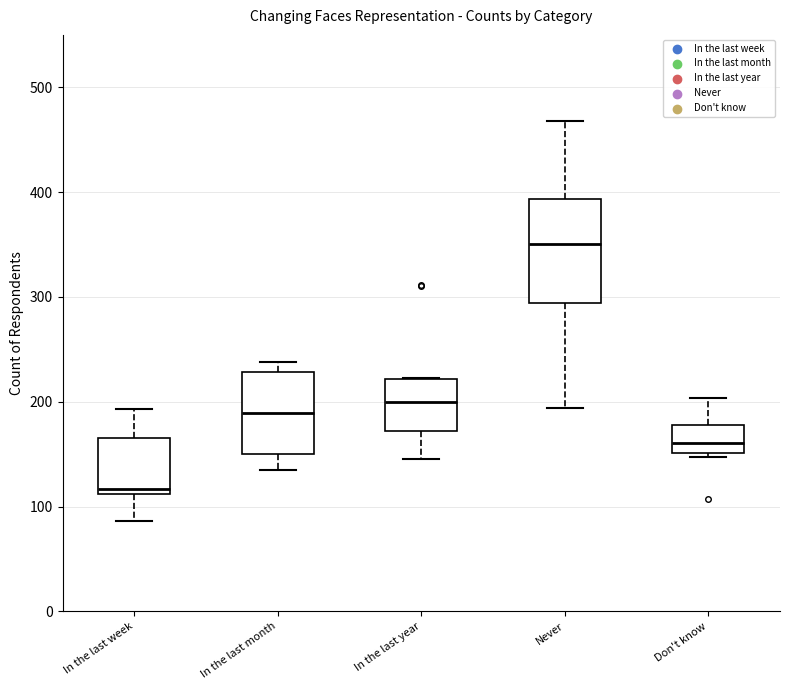

Reading left to right, transcribe this box plot: for each box, give where its median line is, the range the box spans, and where its two whiskers end, as read against the y-axis. The values are not printed on the chart, so give them approximately, as read against the axis.

In the last week: median 120, box 110 to 170, whiskers 90 to 190
In the last month: median 190, box 150 to 230, whiskers 140 to 240
In the last year: median 200, box 170 to 220, whiskers 150 to 220
Never: median 350, box 290 to 390, whiskers 190 to 470
Don't know: median 160, box 150 to 180, whiskers 150 (just below the box's lower edge) to 200